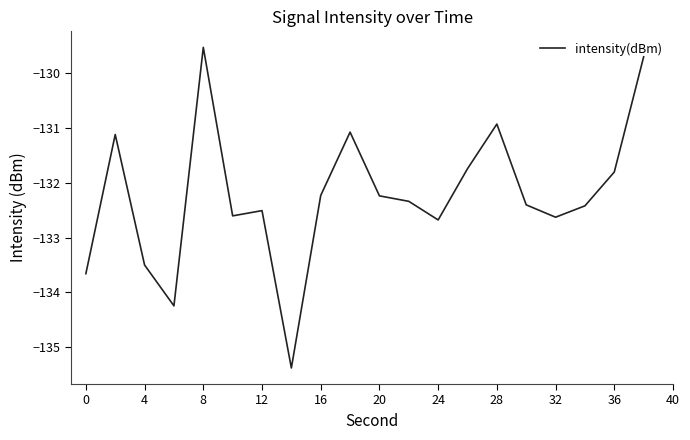

What is the maximum value shown in the chart?

-129.5